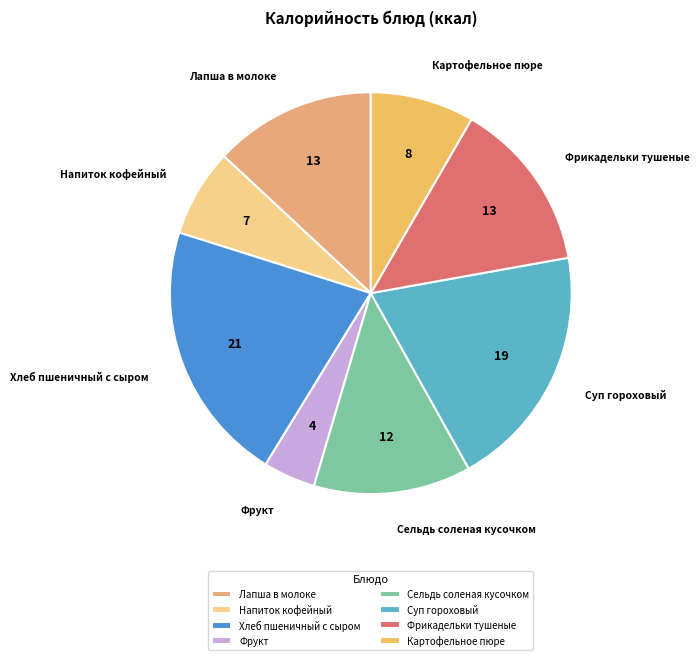

Is the sum of Хлеб пшеничный с сыром and Фрукт greater than half?

No